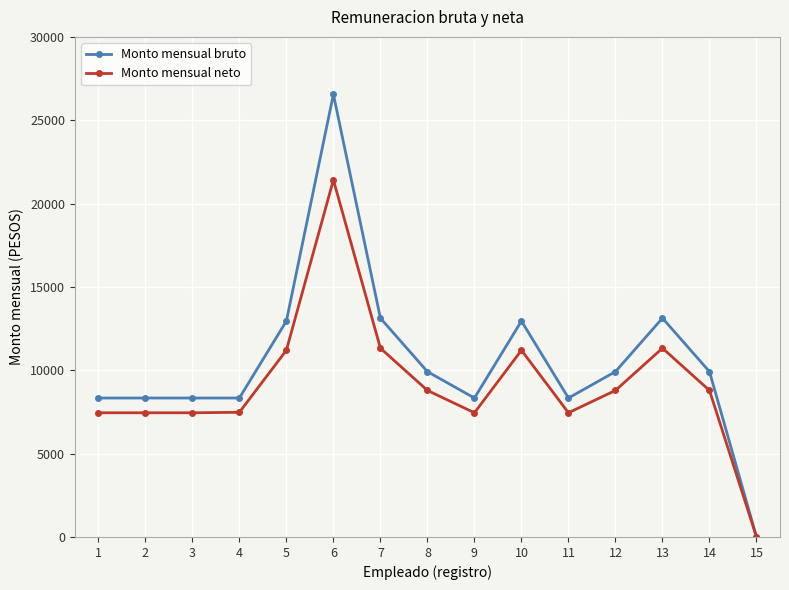

What is the approximate value of Monto mensual neto at 9?

7450.2